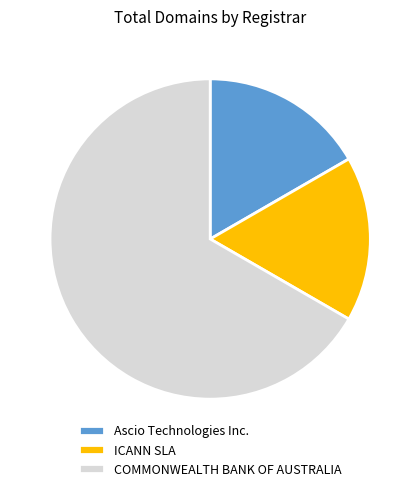

Do Ascio Technologies Inc. and COMMONWEALTH BANK OF AUSTRALIA together represent more than half of the pie?

Yes